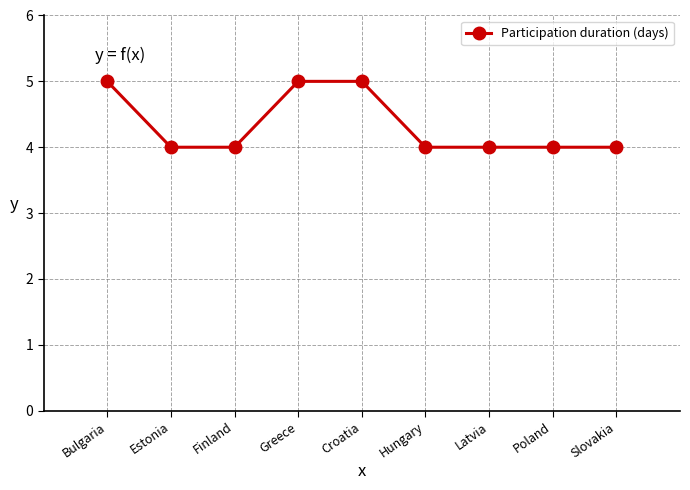

How many values are between 4 and 5?

9